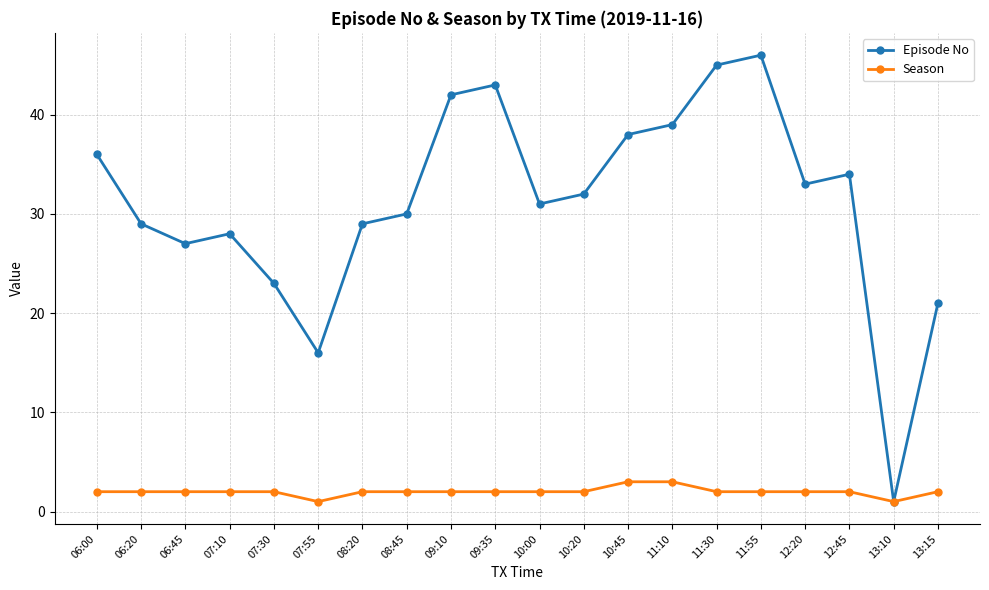

How many series are shown in this chart?

2